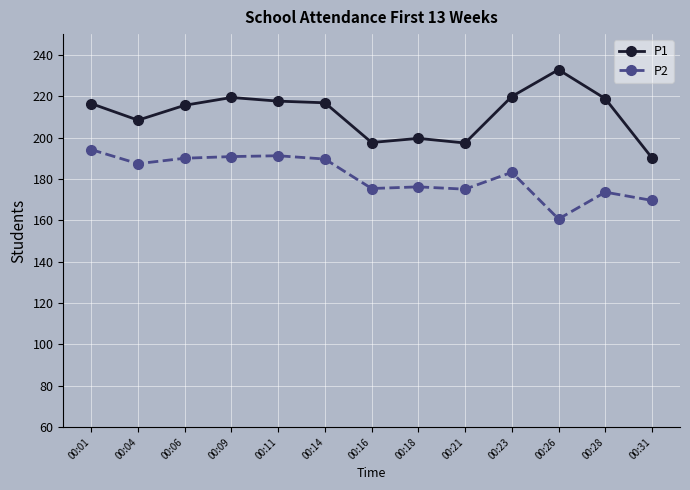

Between 00:18 and 00:28, which series saw the biggest shift?

P1